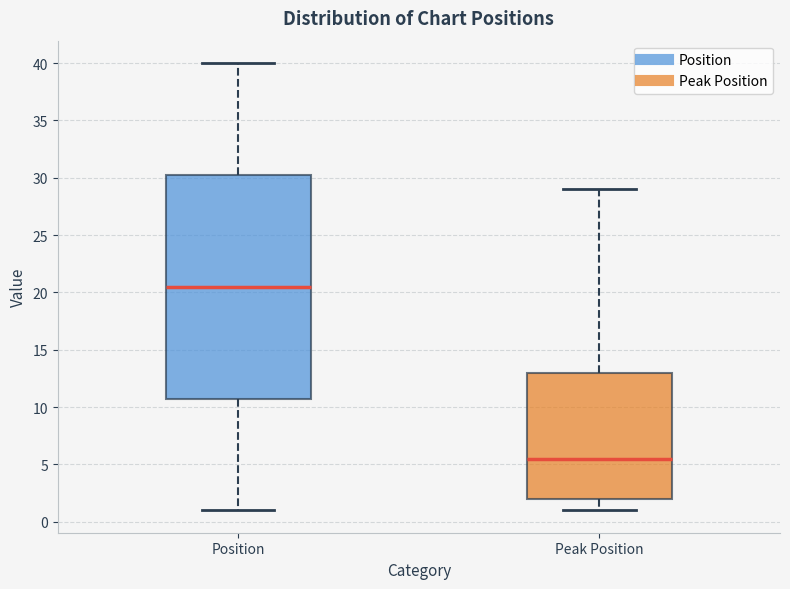

Reading left to right, transcribe this box plot: for each box, give where its median line is, the range the box spans, and where its two whiskers end, as read against the y-axis. The values are not printed on the chart, so give them approximately, as read against the axis.

Position: median 20.5, box 11.0 to 30.5, whiskers 1.0 to 40.0
Peak Position: median 5.5, box 2.0 to 13.0, whiskers 1.0 to 29.0